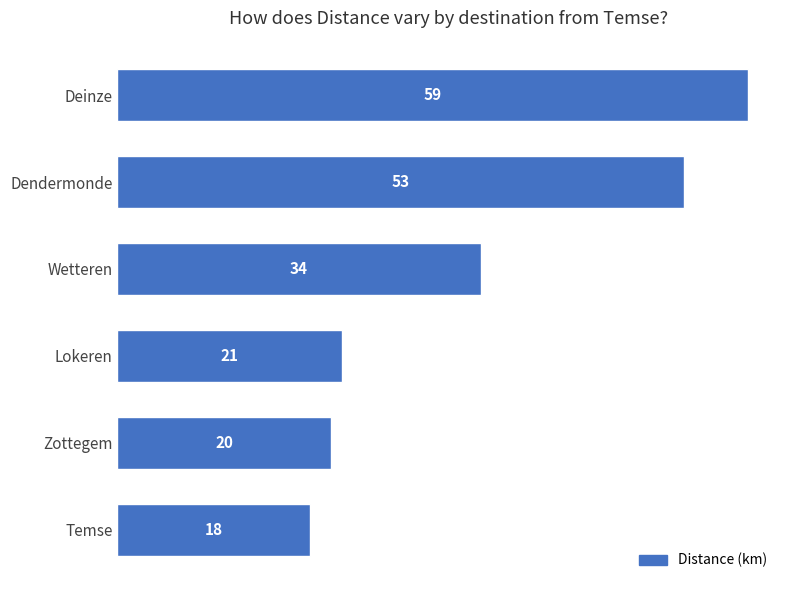

How many bars are there in total?

6